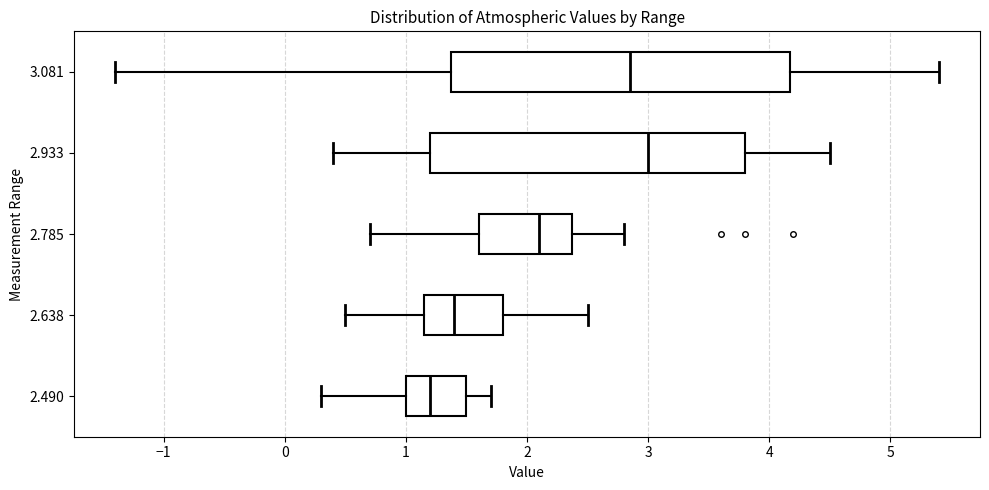

Where does the left whisker of the box at y = 2.933 end on the x-axis? The values are not printed on the chart, so give them approximately, as read against the axis.

0.4